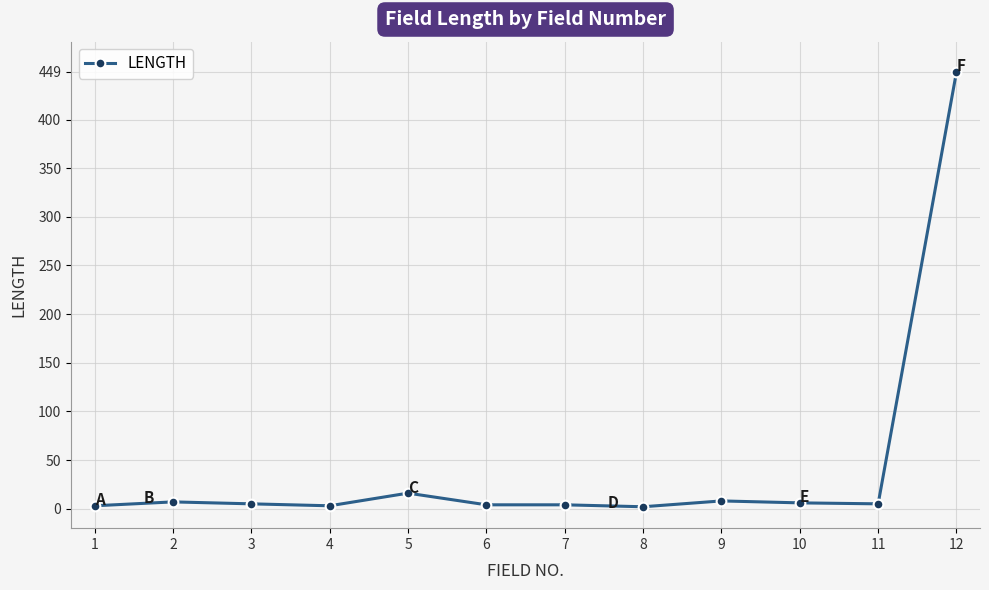

What is the maximum value shown in the chart?

449